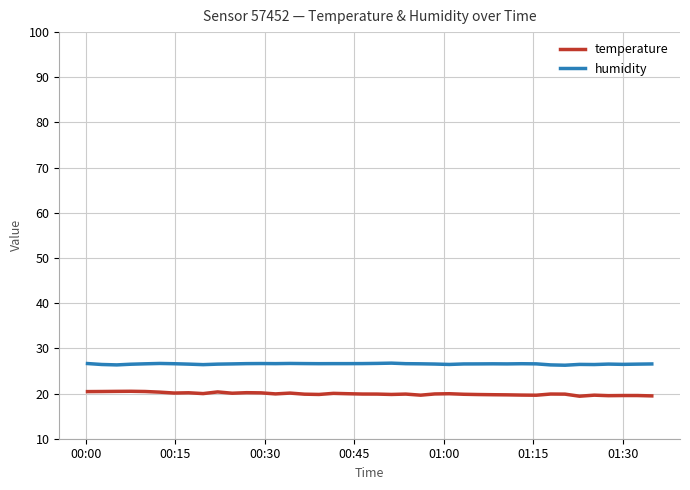

List the series in order of their overall mean, lowest first.

temperature, humidity